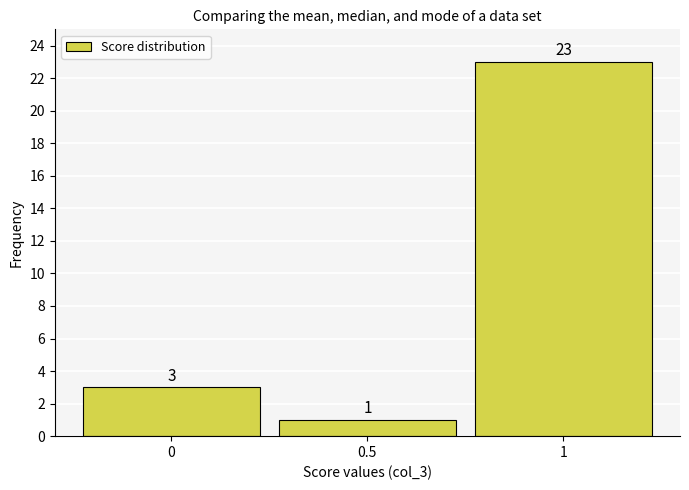

Reading left to right, transcribe this chart: for each bar, give the range it covers on the x-axis and its height.

-0.25 to 0.25: 3
0.25 to 0.75: 1
0.75 to 1.25: 23